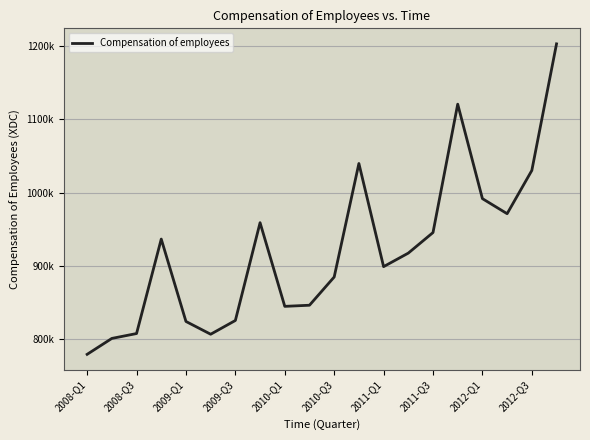

Does the chart display data point markers on the line(s)?

No